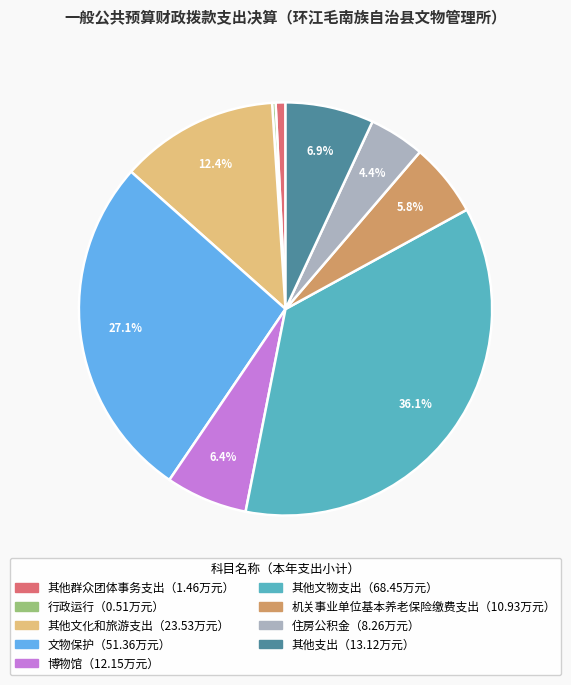

Is there a majority slice in this chart?

No